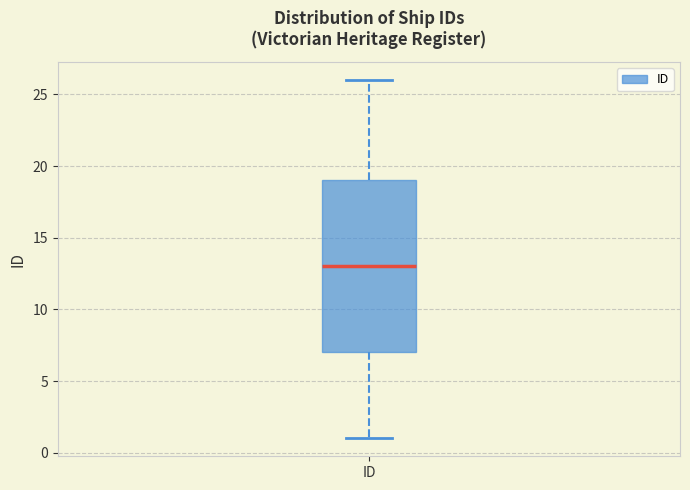

Read this box plot against the y-axis: the position of the median line, the range covered by the box, and the ends of both whiskers. The values are not printed on the chart, so give them approximately, as read against the axis.

median 13, box 7 to 19, whiskers 1 to 26